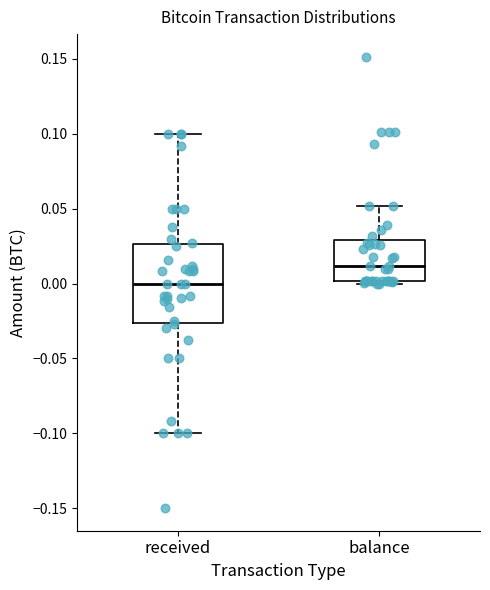

Where is the upper edge of the box for received on the y-axis? The values are not printed on the chart, so give them approximately, as read against the axis.

0.025